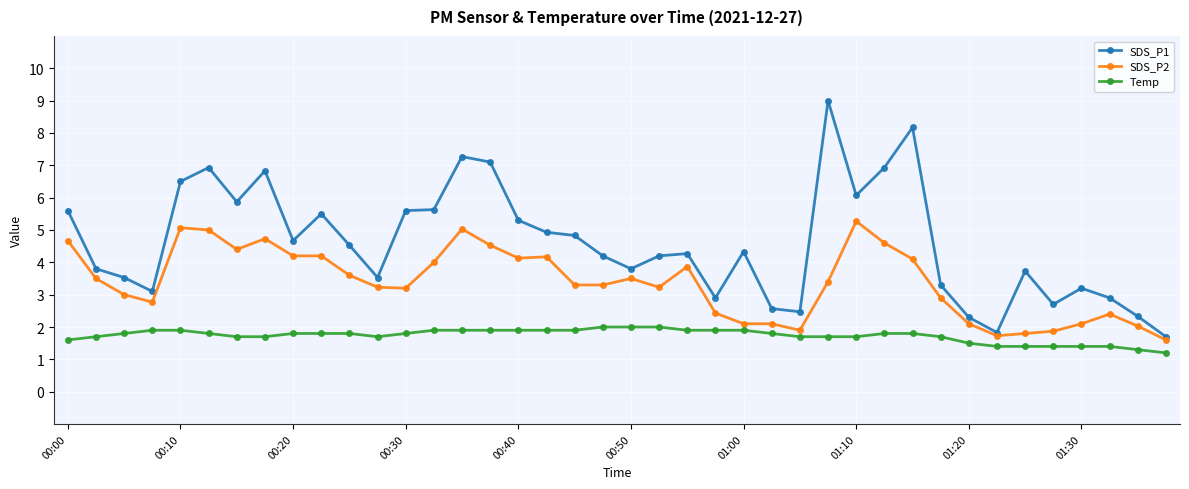

Which series has the widest spread of values?

SDS_P1